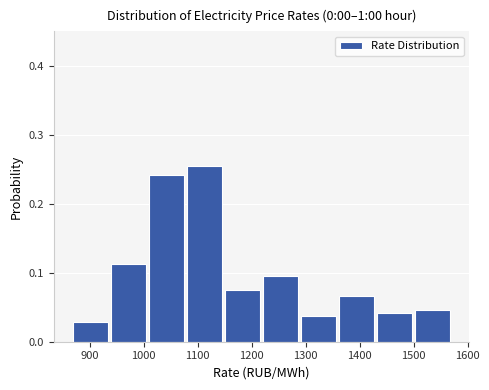

Reading left to right, transcribe this chart: for each bar, give the range it covers on the x-axis and its height. Neither the bar edges nor the heights are printed on the chart, so give them approximately, as read against the axes.

870 to 940: 0.03
940 to 1010: 0.11
1010 to 1080: 0.24
1080 to 1150: 0.25
1150 to 1220: 0.08
1220 to 1290: 0.10
1290 to 1360: 0.04
1360 to 1430: 0.07
1430 to 1500: 0.04
1500 to 1570: 0.05